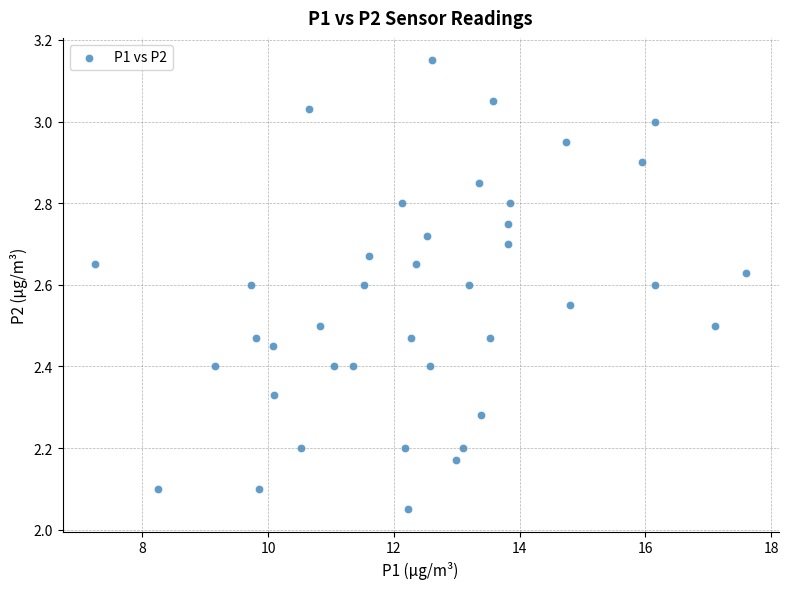

What is the range of Y values (max minus min)?

1.1